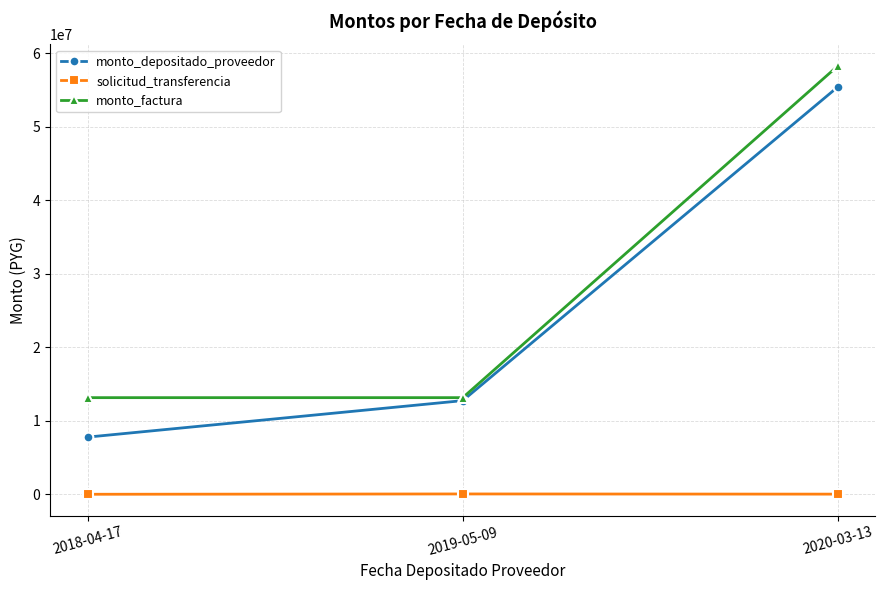

The value of monto_depositado_proveedor at 2018-04-17 is 12736045. True or false?

False